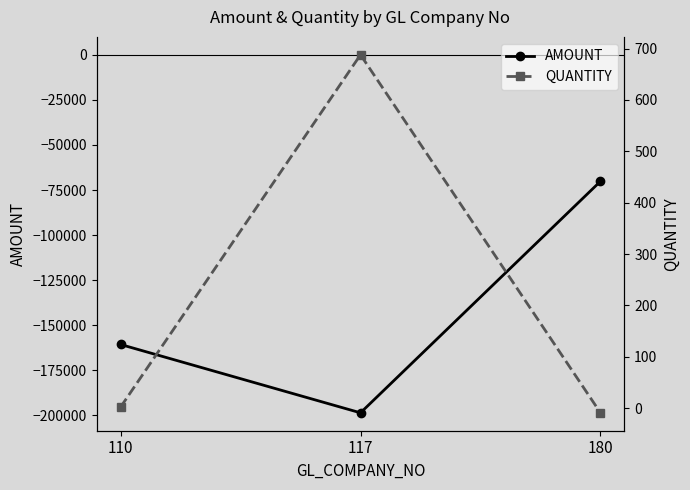

What is the difference between the highest and lowest values at 110?

160641.8